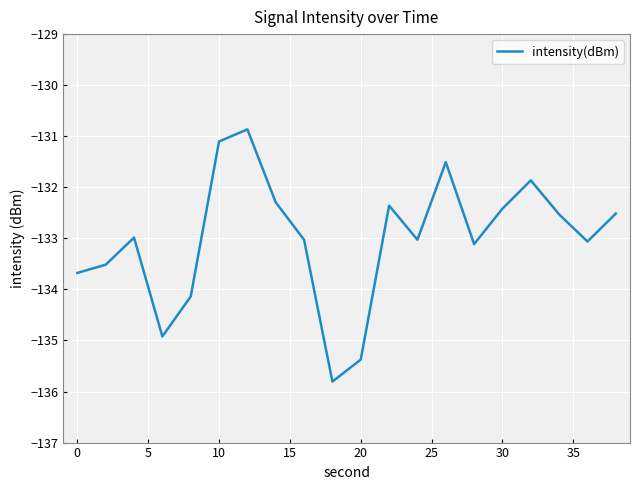

How many interior local peaks (higher than both neighbors) does the data have?

5